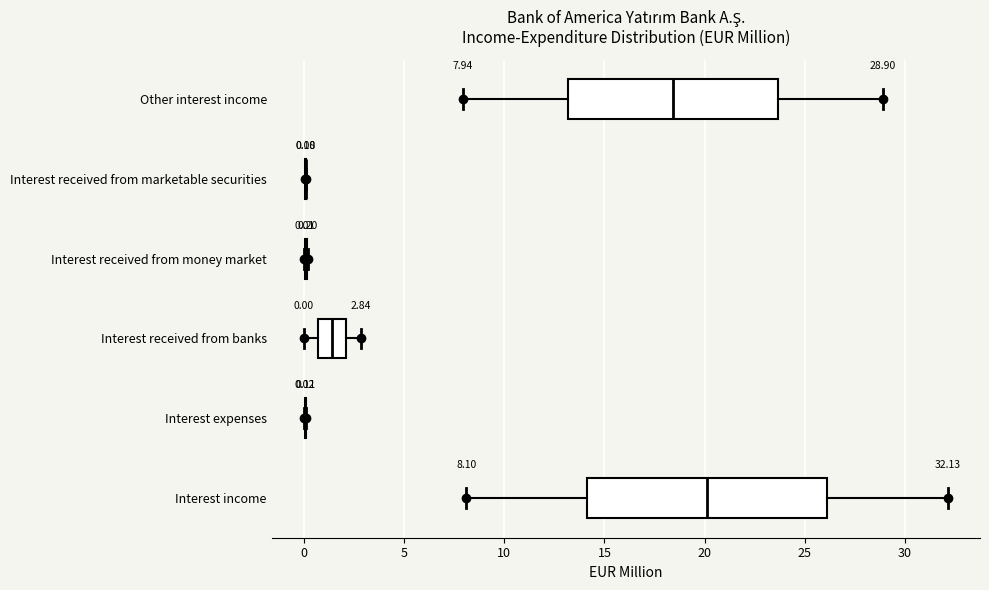

Comparing the boxes themselves (not the whiskers), which one is the widest?

Interest income